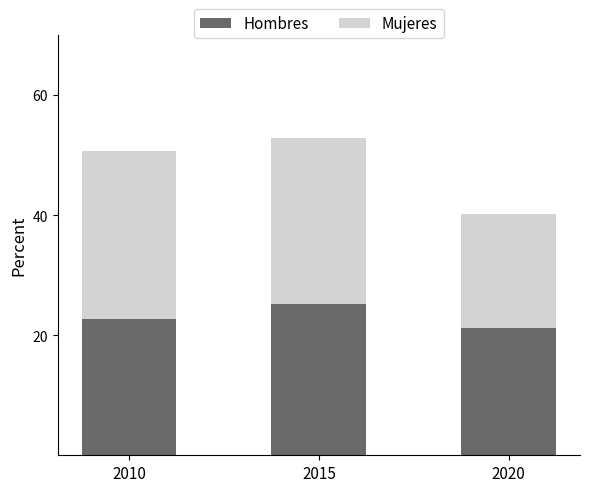

The value of Hombres at 2020 is 28.7. True or false?

False